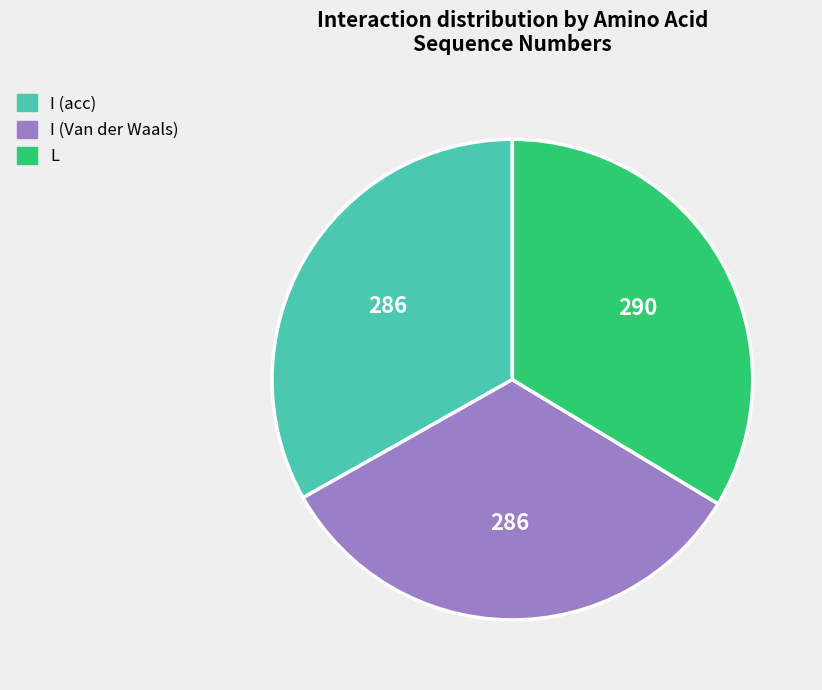

How many slices are in this pie chart?

3